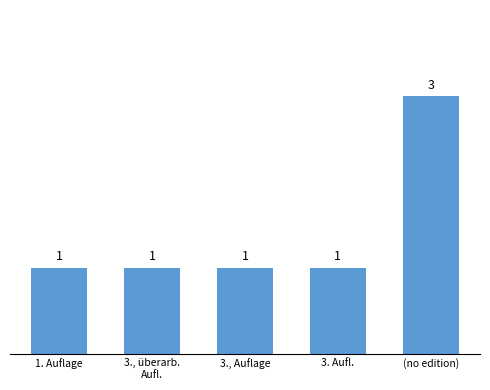

Is it true that the value at (no edition) is 3?

True